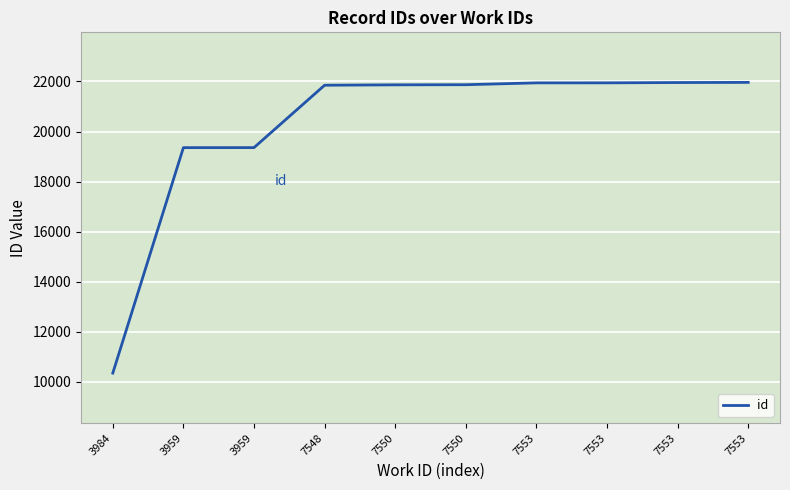

What is the ratio of the value at 3959 to the value at 7553?

0.9